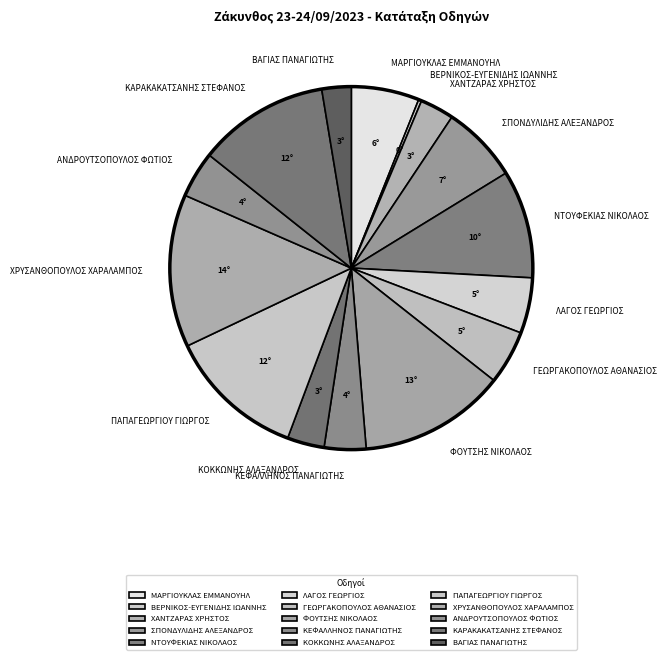

Combined, do ΣΠΟΝΔΥΛΙΔΗΣ ΑΛΕΞΑΝΔΡΟΣ and ΦΟΥΤΣΗΣ ΝΙΚΟΛΑΟΣ account for over 50%?

No